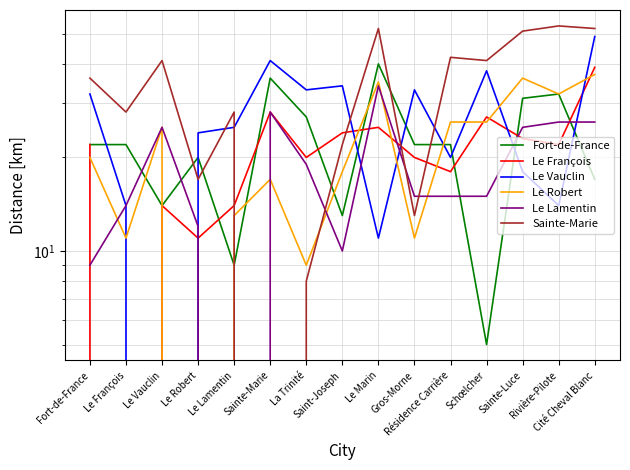

Does the chart have visible grid lines?

Yes